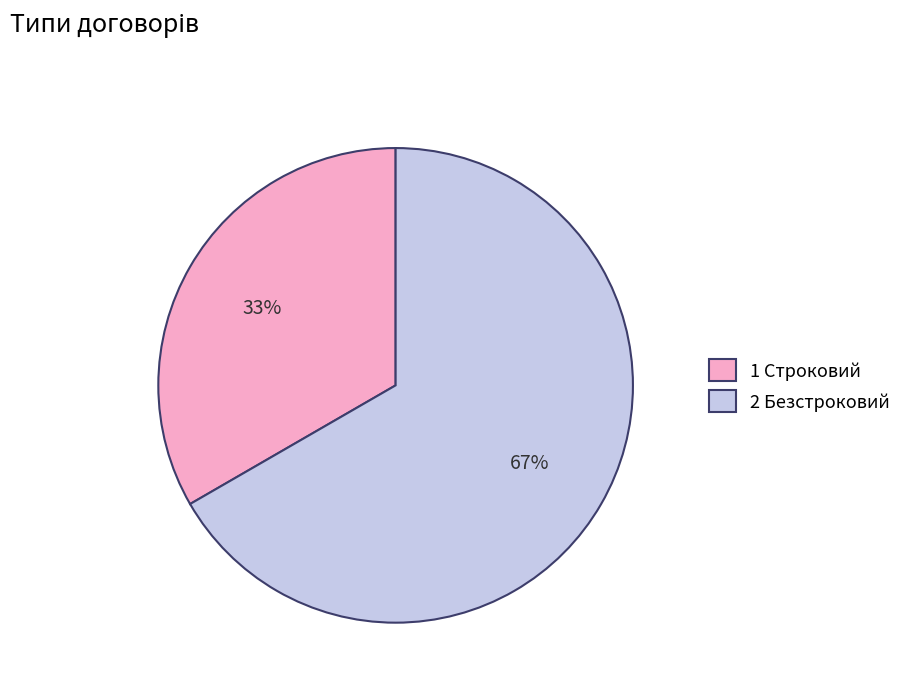

How many segments does this pie chart have?

2